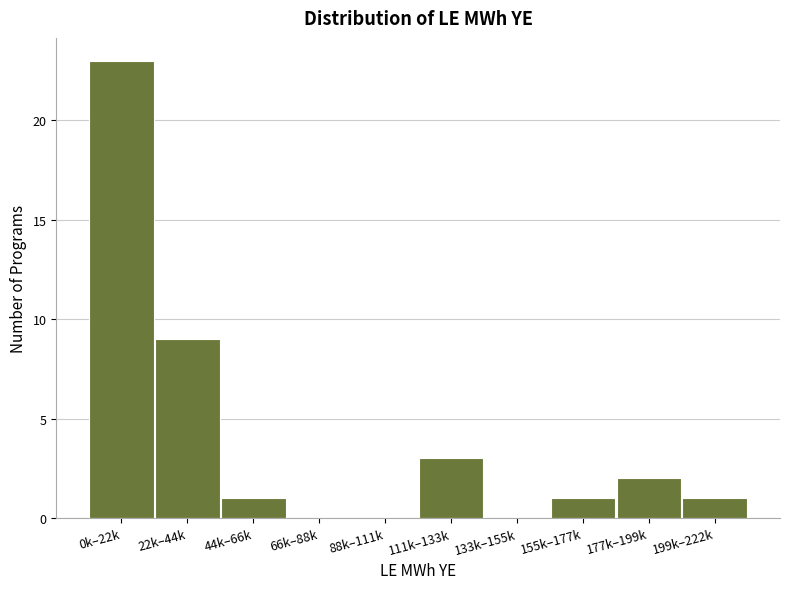

Reading left to right, extract all data points from this chart.

0k–22k=23	22k–44k=9	44k–66k=1	66k–88k=0	88k–111k=0	111k–133k=3	133k–155k=0	155k–177k=1	177k–199k=2	199k–222k=1